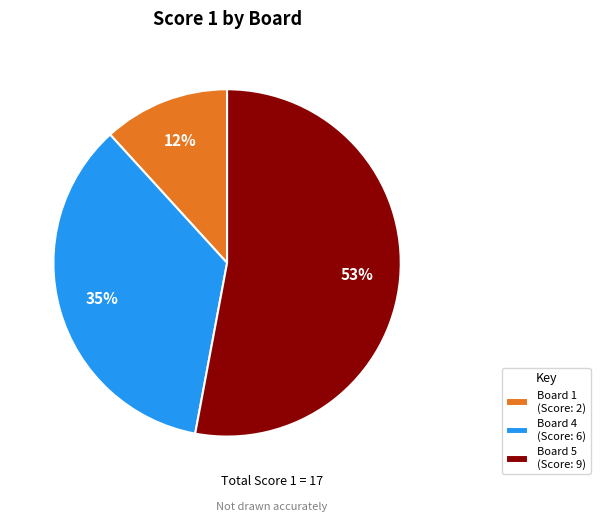

To the nearest percent, what percentage of the pie is Board 1 (Score: 2)?

12%